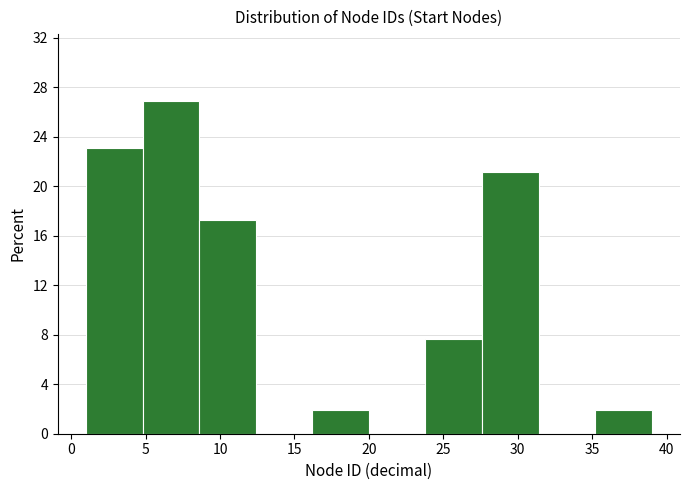

Reading left to right, list every bar in this chart as the range it spans on the x-axis followed by its height. Neither the bar edges nor the heights are printed on the chart, so give them approximately, as read against the axes.

1.0 to 4.8: 23.0
4.8 to 8.6: 27.0
8.6 to 12.4: 17.5
12.4 to 16.2: 0
16.2 to 20.0: 2.0
20.0 to 23.8: 0
23.8 to 27.6: 7.5
27.6 to 31.4: 21.0
31.4 to 35.2: 0
35.2 to 39.0: 2.0